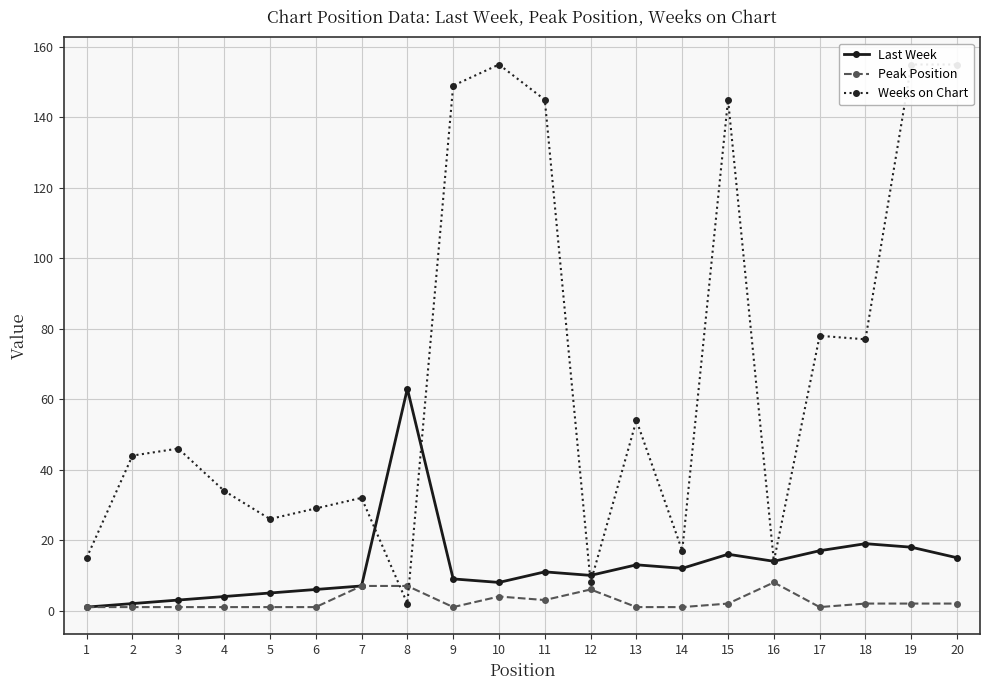

Is it true that Last Week equals 14 at 9?

False